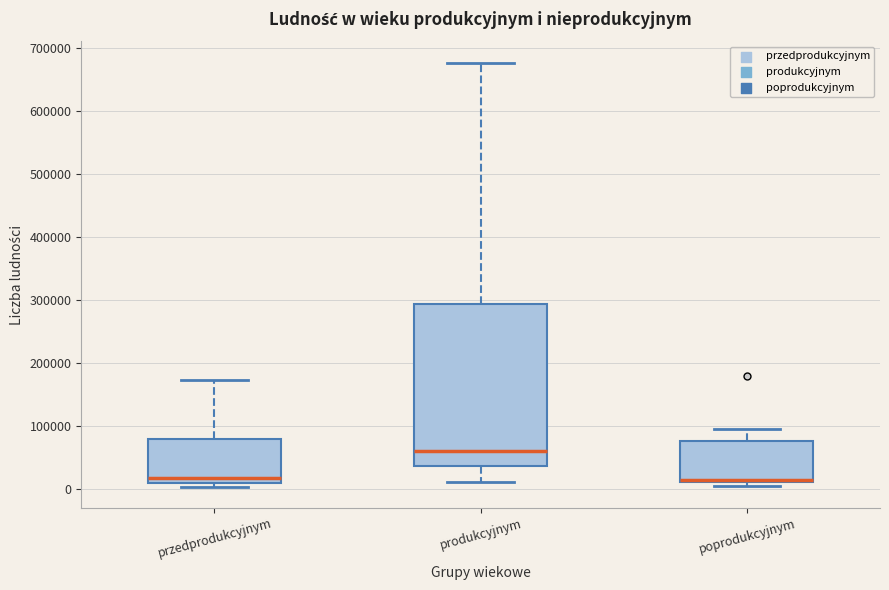

Reading left to right, transcribe this box plot: for each box, give where its median line is, the range the box spans, and where its two whiskers end, as read against the y-axis. The values are not printed on the chart, so give them approximately, as read against the axis.

przedprodukcyjnym: median 20000, box 10000 to 80000, whiskers 0 to 170000
produkcyjnym: median 60000, box 40000 to 290000, whiskers 10000 to 680000
poprodukcyjnym: median 10000 (just above the box's lower edge), box 10000 to 80000, whiskers 0 to 100000